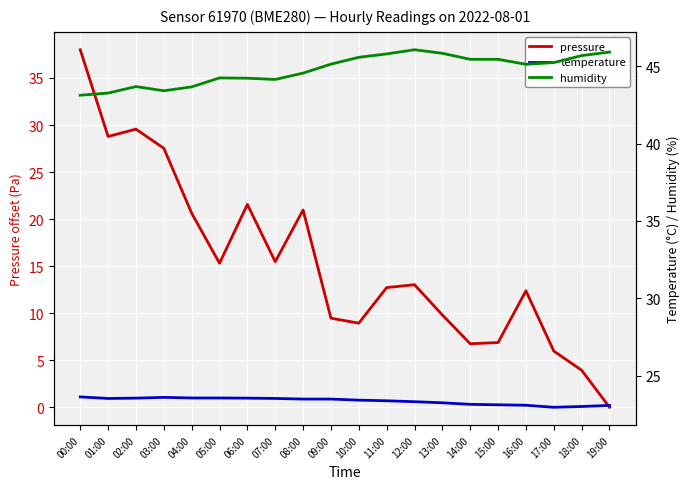

What is the difference between the maximum and minimum values in the humidity series?

2.9